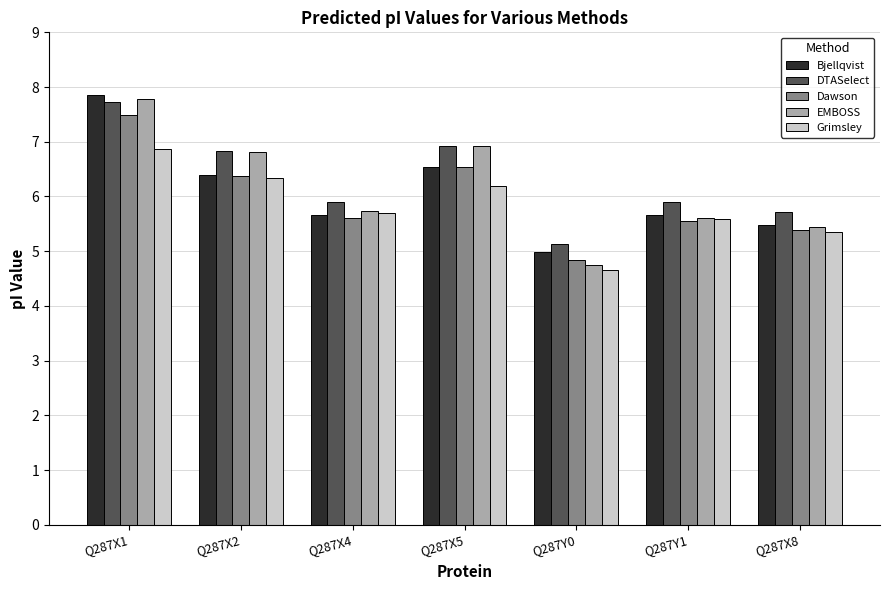

What is the difference between the maximum and minimum values in the EMBOSS series?

3.0